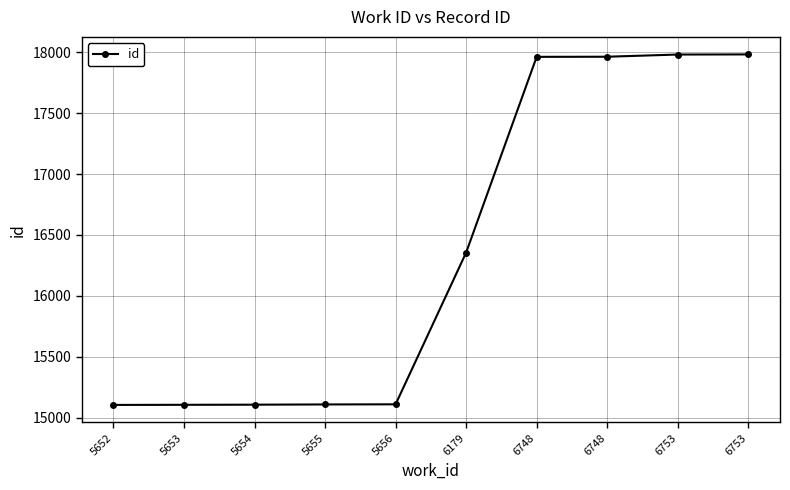

True or false: there are more than 1 points higher than both neighbors.

False